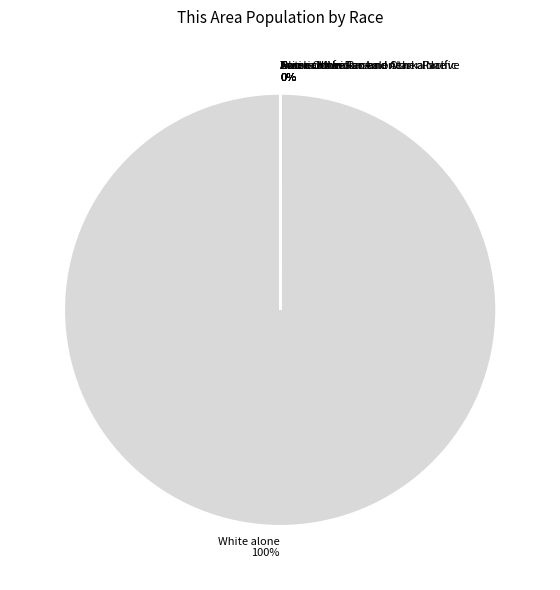

Which slice is the largest?

White alone